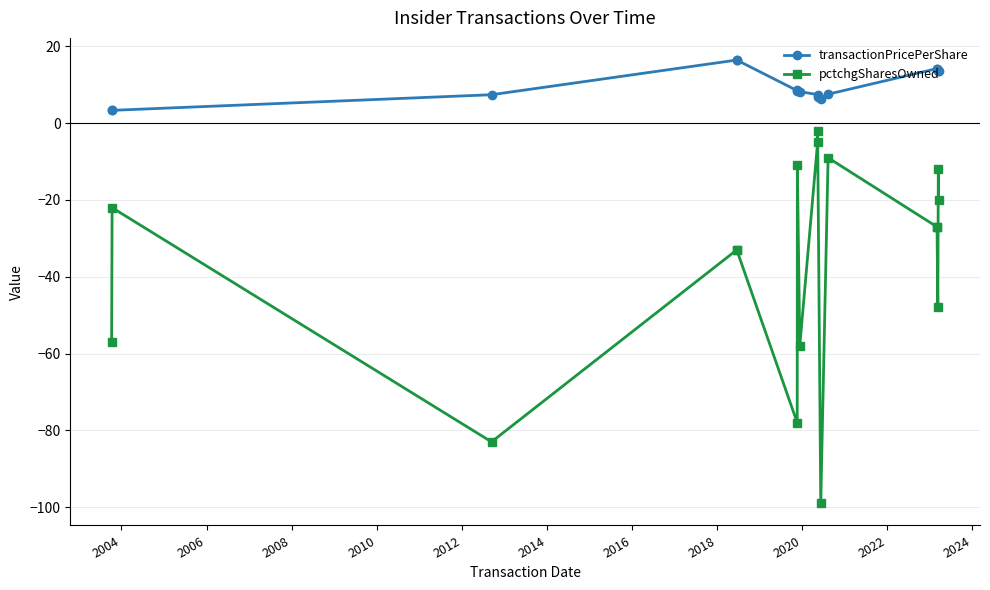

True or false: pctchgSharesOwned and transactionPricePerShare intersect in this chart.

False